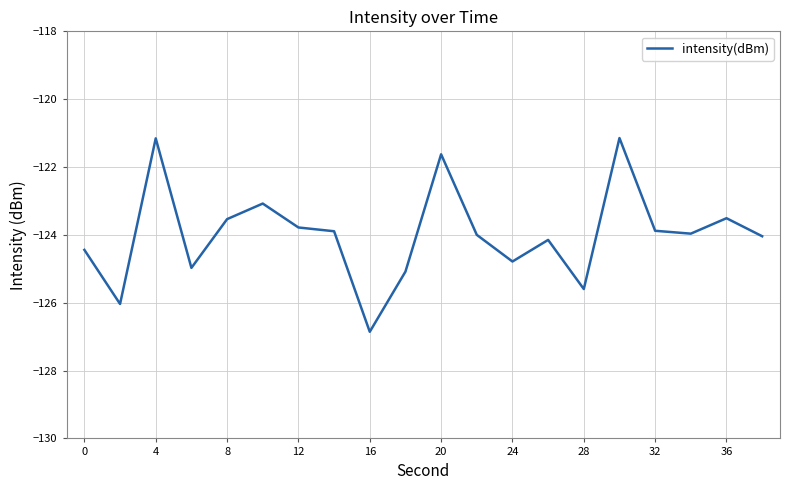

What is the greatest value displayed?

-121.1